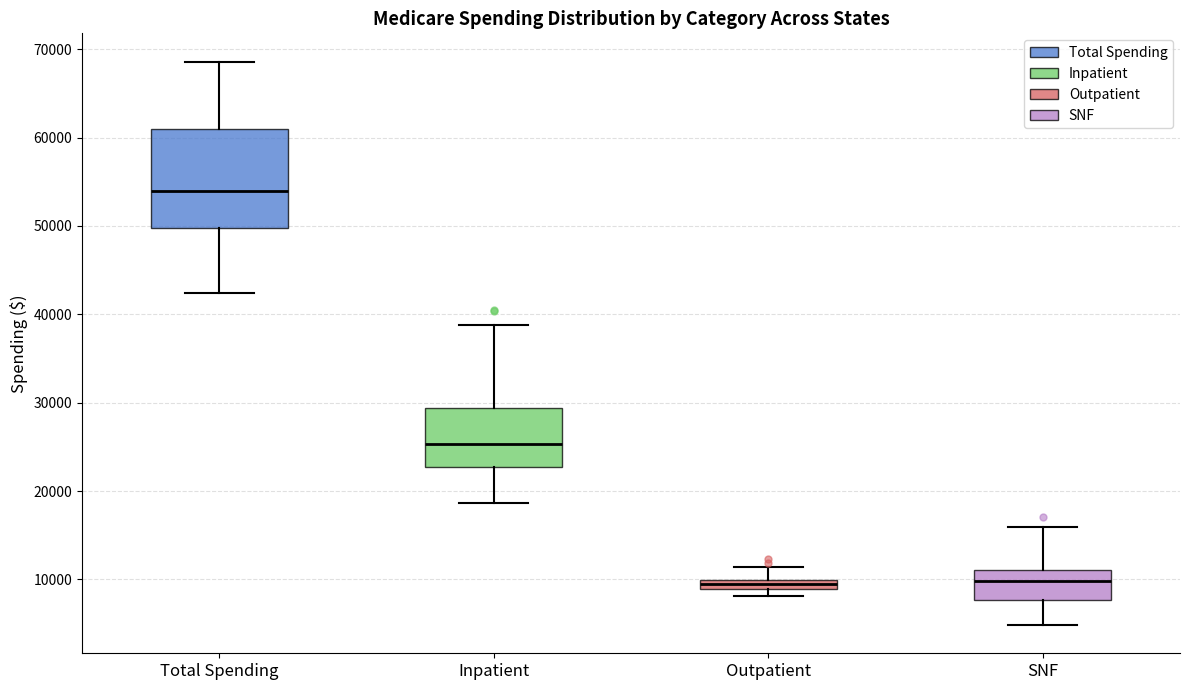

Which box's median line is the highest?

Total Spending